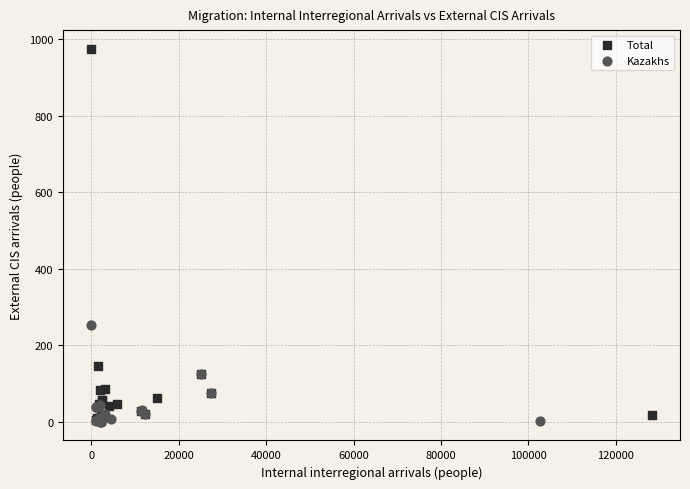

Which series has the widest spread of Y values?

Total